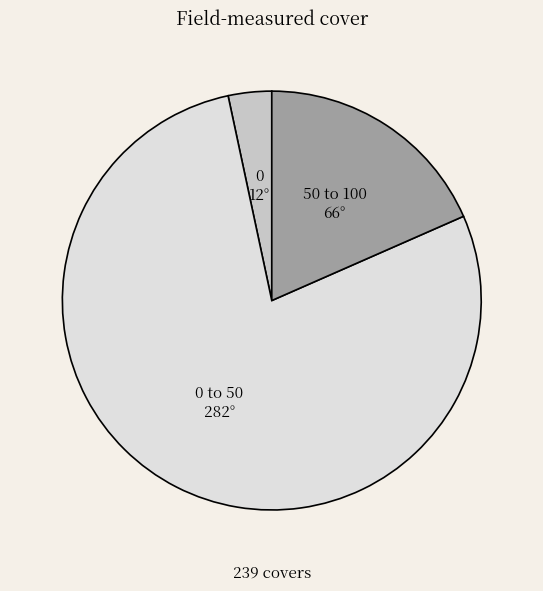

Does any single category account for the majority?

Yes